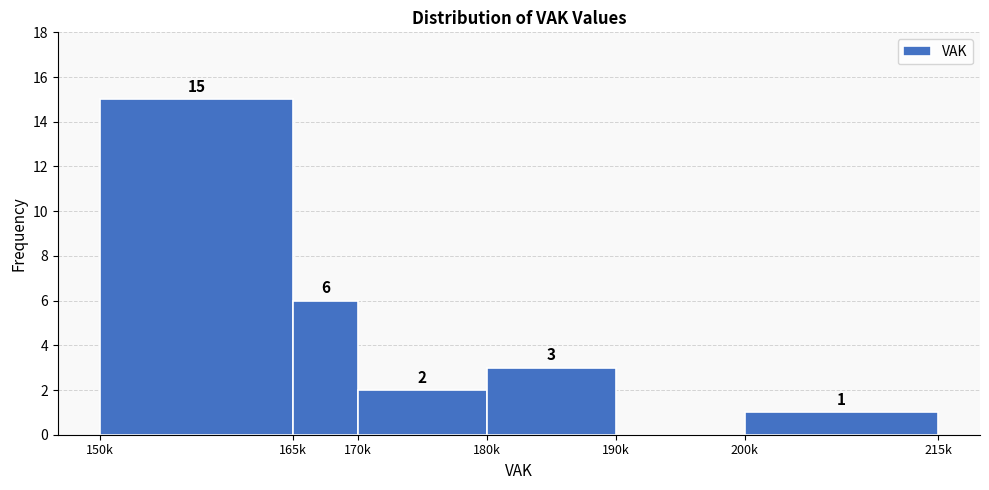

Reading left to right, extract all data points from this chart.

150k=15	165k=6	170k=2	180k=3	190k=0	200k=1